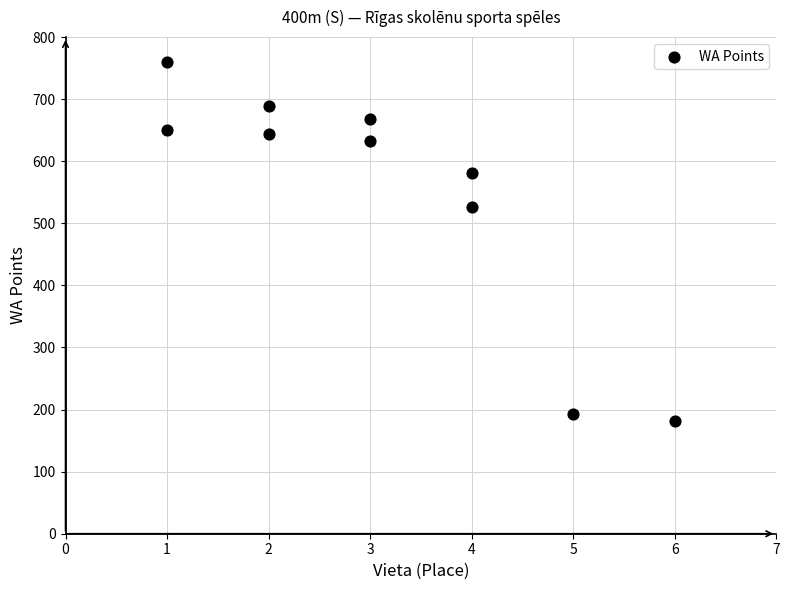

What is the range of Y values (max minus min)?

578